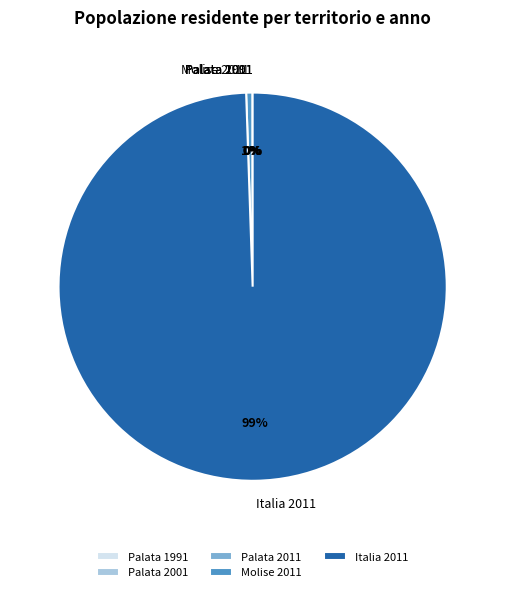

Does Italia 2011 account for over 50% of the chart?

Yes